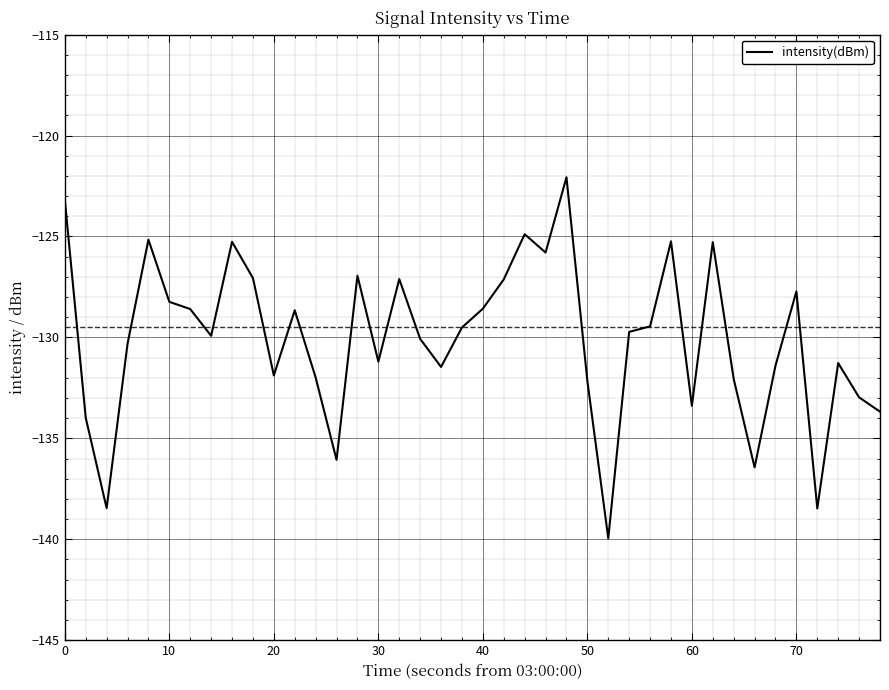

What is the maximum value shown in the chart?

-122.1